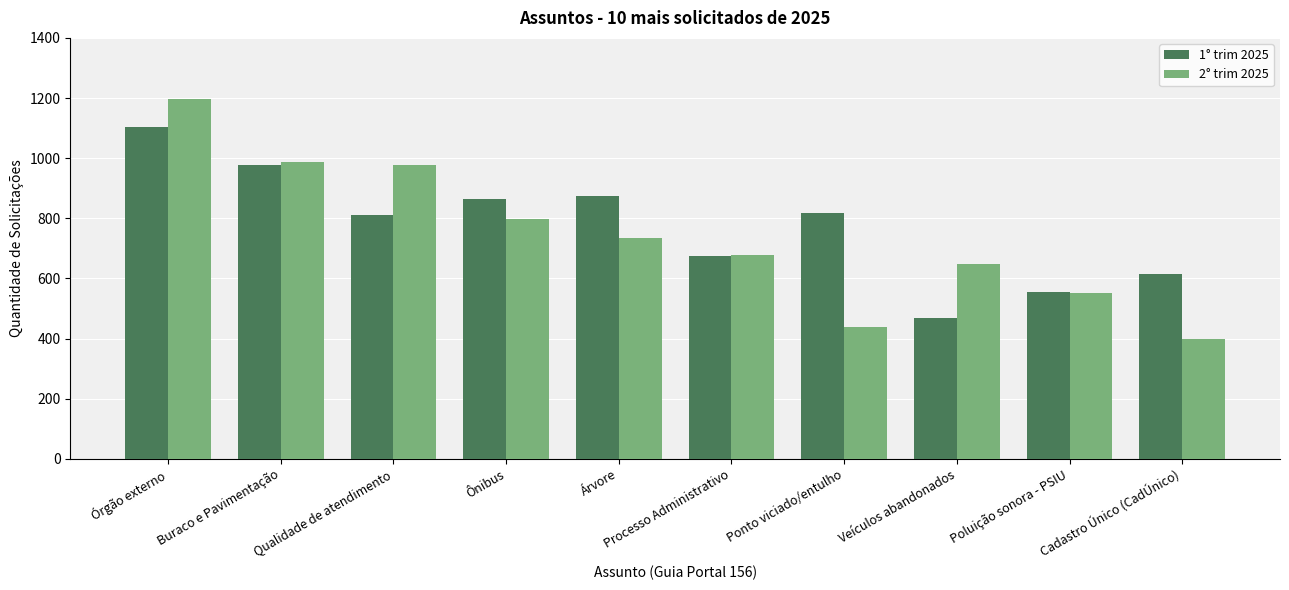

What position from the right is Árvore?

6